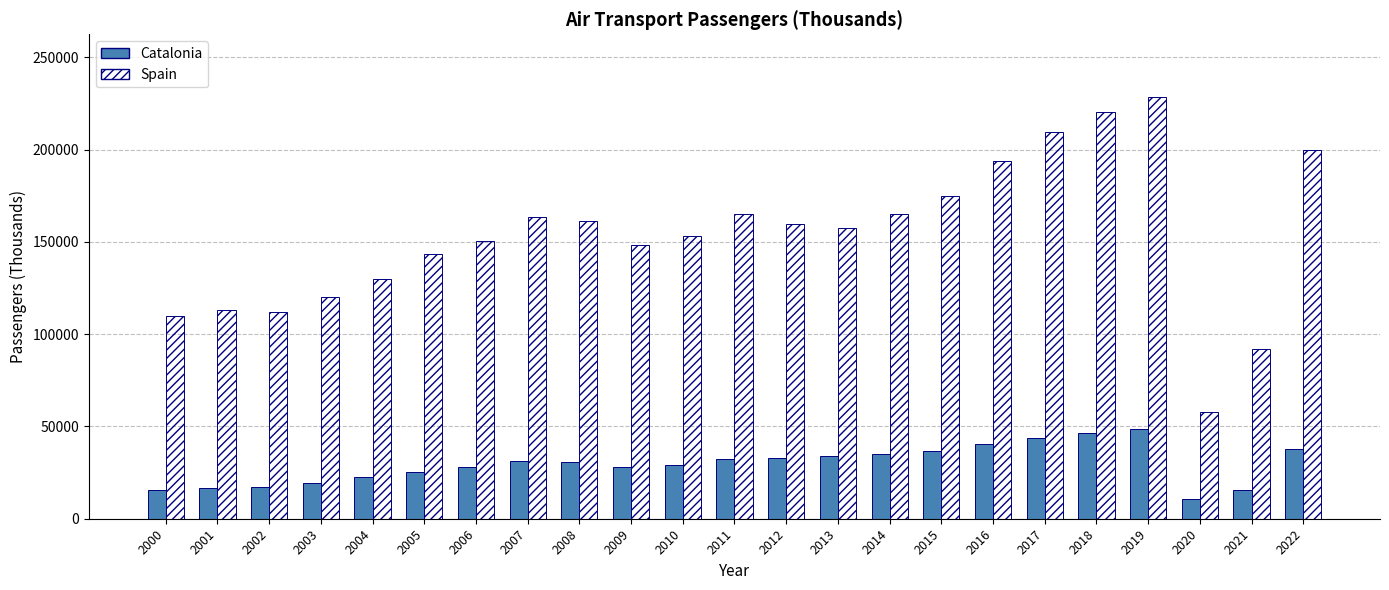

What is the difference between the Spain values at 2022 and 2017?

10253